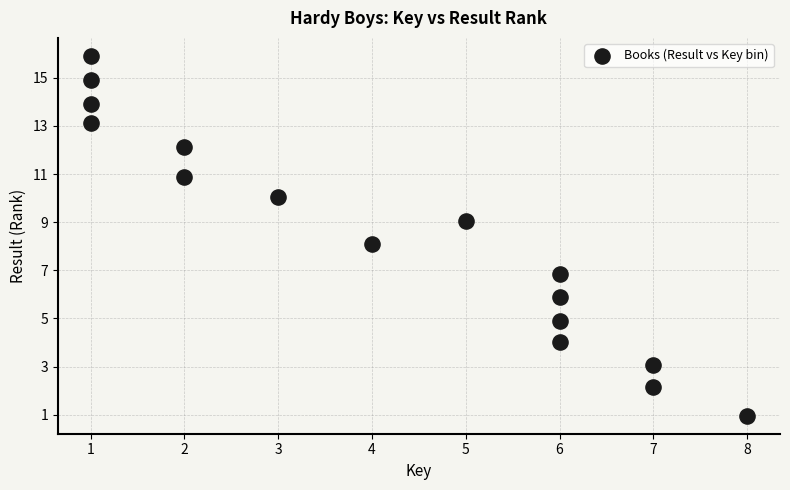

What is the range of Y values (max minus min)?

14.9